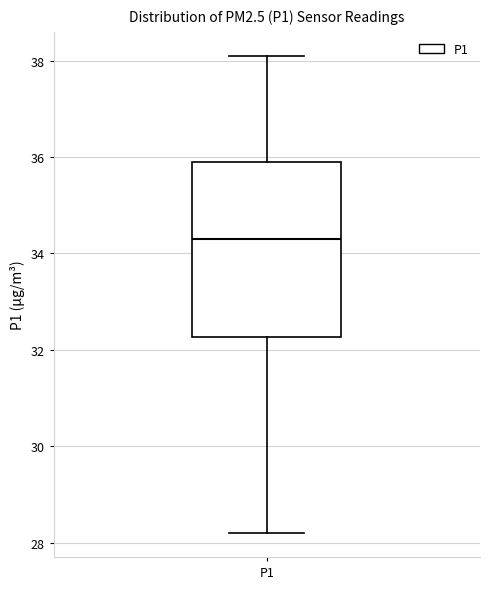

Read this box plot against the y-axis: the position of the median line, the range covered by the box, and the ends of both whiskers. The values are not printed on the chart, so give them approximately, as read against the axis.

median 34.4, box 32.2 to 36.0, whiskers 28.2 to 38.2